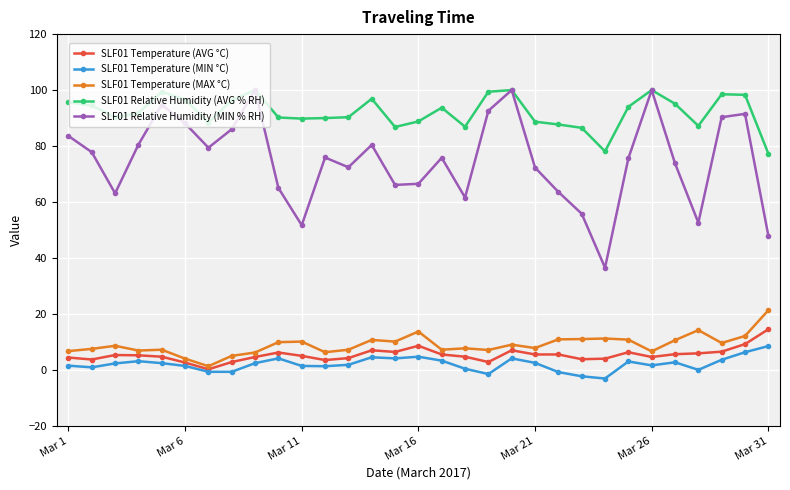

True or false: SLF01 Temperature (MAX °C) and SLF01 Relative Humidity (MIN % RH) cross at least once.

False